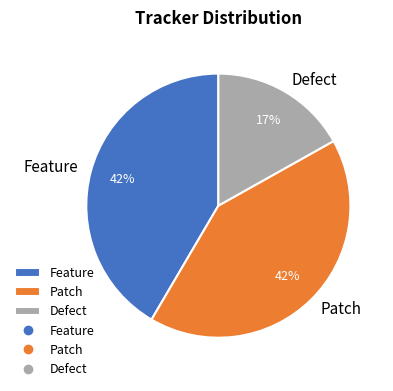

To the nearest percent, what is the combined percentage of Feature and Patch?

83%